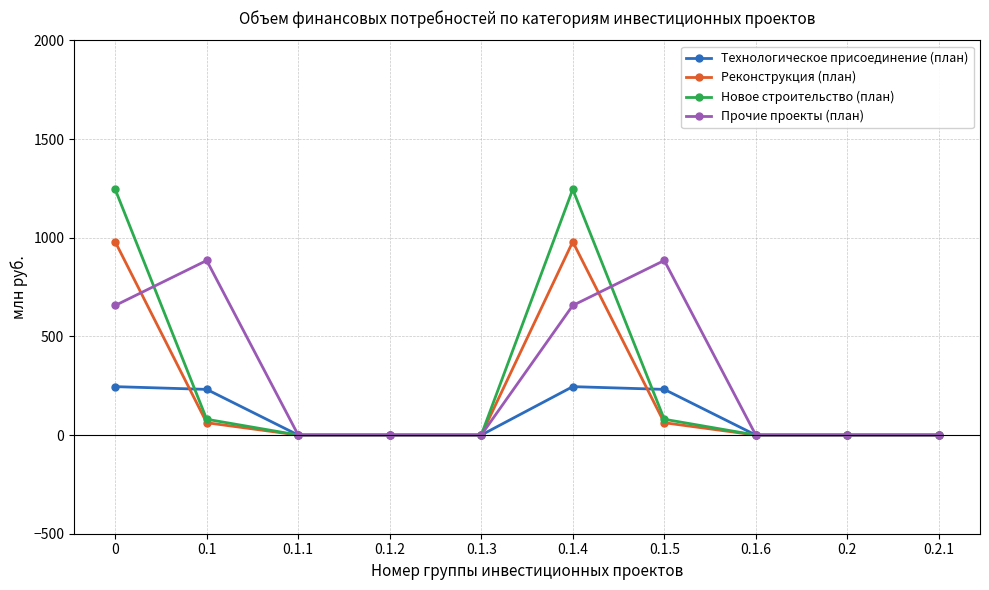

True or false: Реконструкция (план) and Прочие проекты (план) intersect in this chart.

True